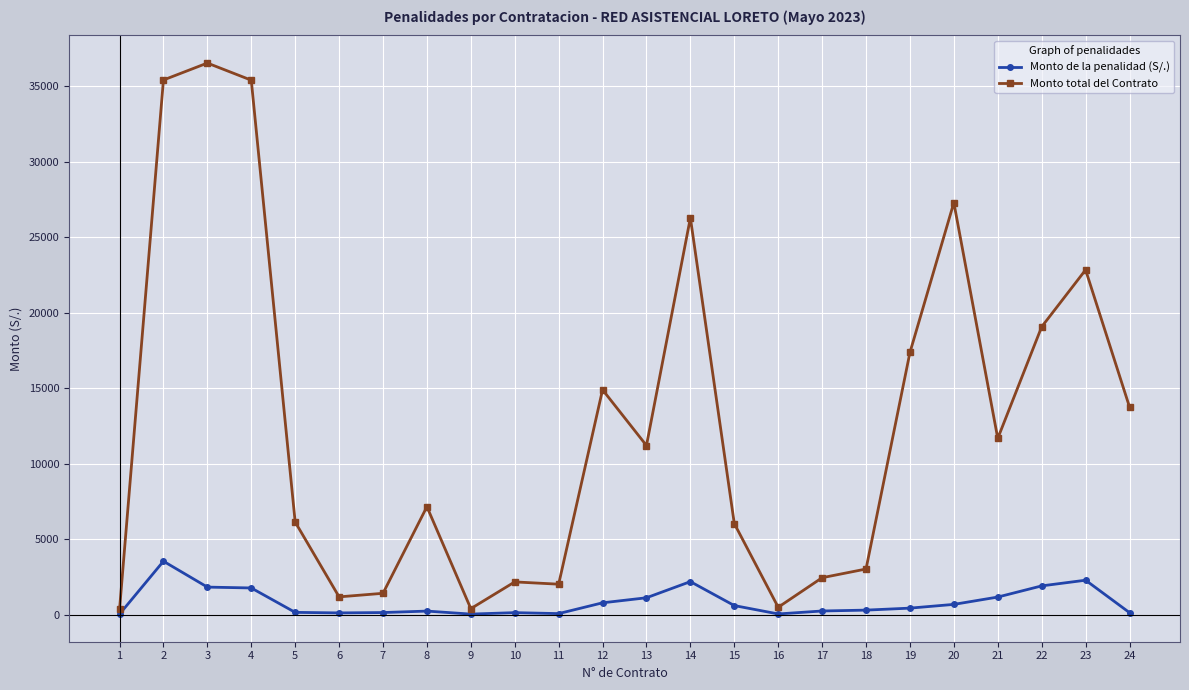

What is the average value of the Monto total del Contrato series?

12685.3